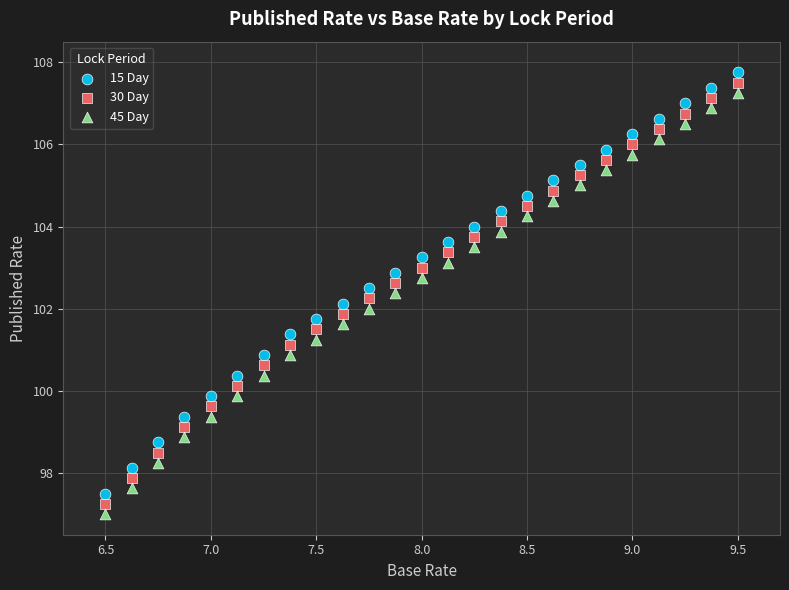

What are all the series names shown in the legend?

15 Day, 30 Day, 45 Day